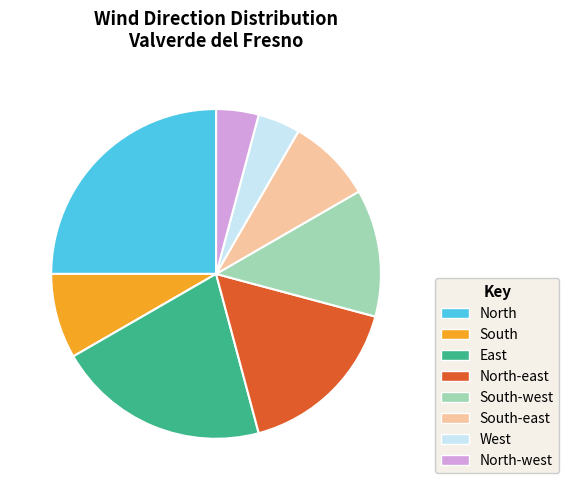

Which category has the biggest portion of the pie?

North